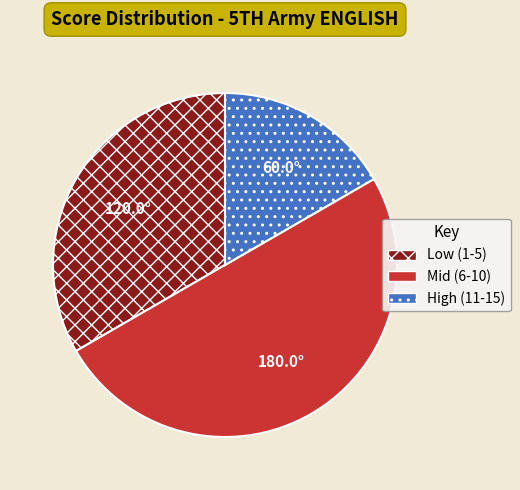

Between High (11-15) and Low (1-5), which is larger?

Low (1-5)